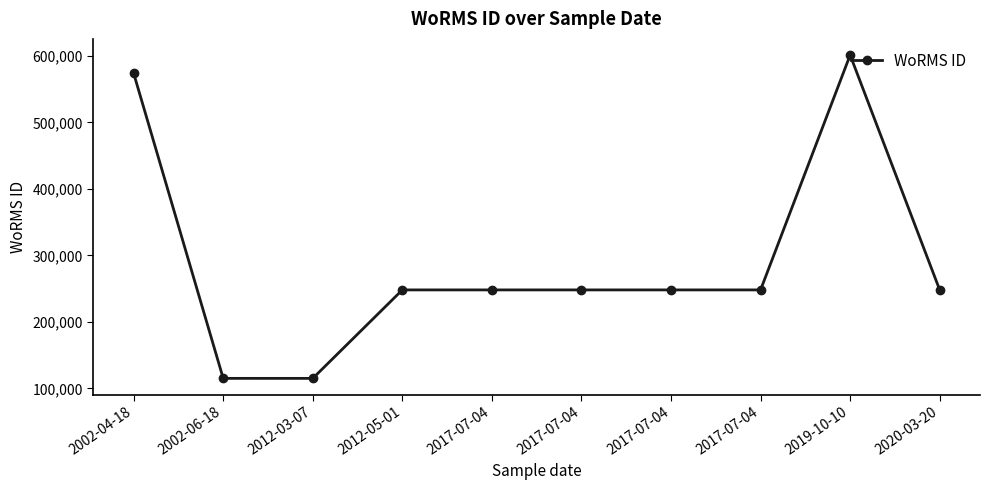

What is the change in value from 2012-03-07 to 2017-07-04?

+133039